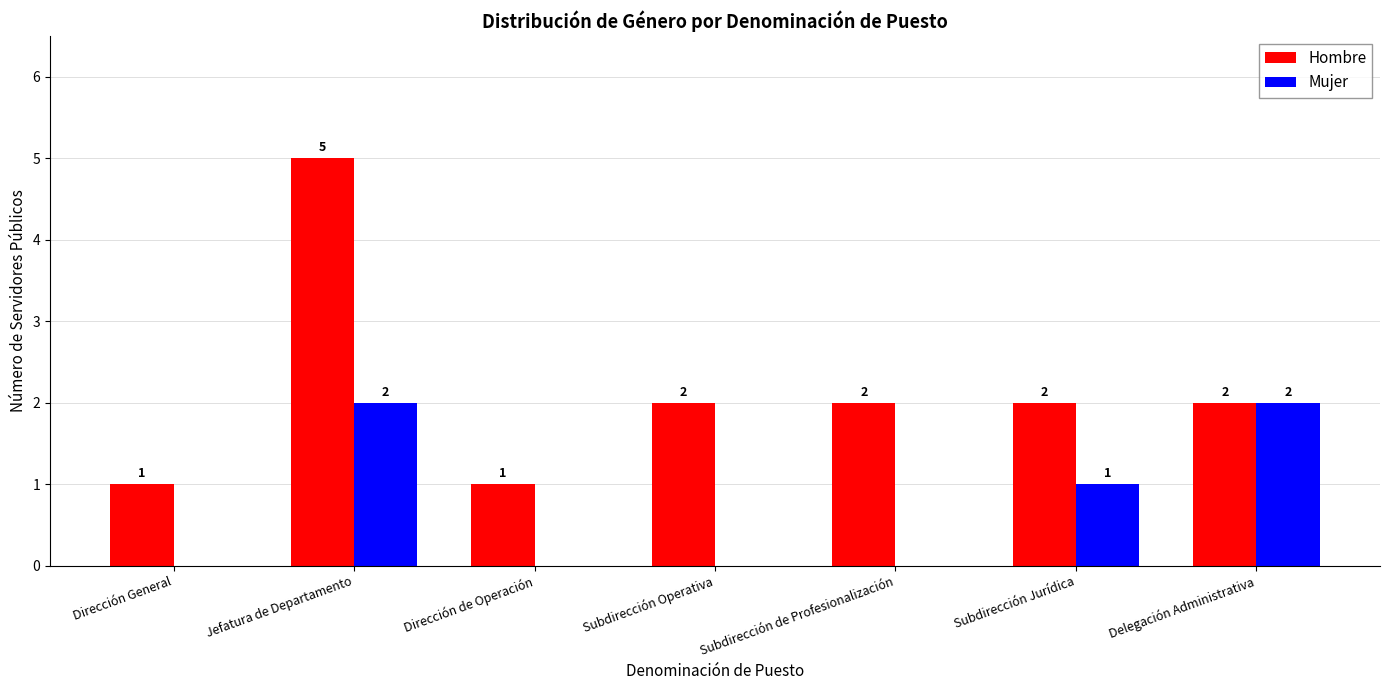

At which category is the sum across all series the highest?

Jefatura de Departamento